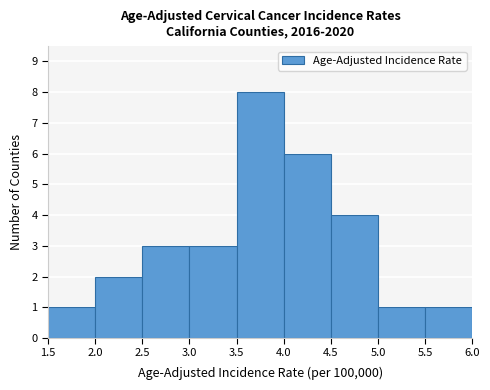

Over which range of the x-axis is the bar tallest?

3.5 to 4.0